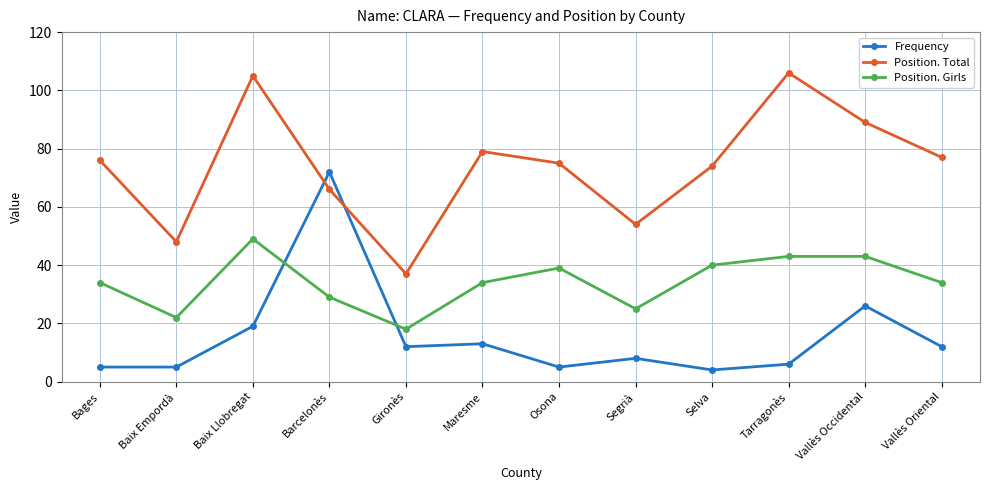

Reading left to right, list all the values displayed in this chart.

Frequency: Bages=5	Baix Empordà=5	Baix Llobregat=19	Barcelonès=72	Gironès=12	Maresme=13	Osona=5	Segrià=8	Selva=4	Tarragonès=6	Vallès Occidental=26	Vallès Oriental=12
Position. Total: Bages=76	Baix Empordà=48	Baix Llobregat=105	Barcelonès=66	Gironès=37	Maresme=79	Osona=75	Segrià=54	Selva=74	Tarragonès=106	Vallès Occidental=89	Vallès Oriental=77
Position. Girls: Bages=34	Baix Empordà=22	Baix Llobregat=49	Barcelonès=29	Gironès=18	Maresme=34	Osona=39	Segrià=25	Selva=40	Tarragonès=43	Vallès Occidental=43	Vallès Oriental=34